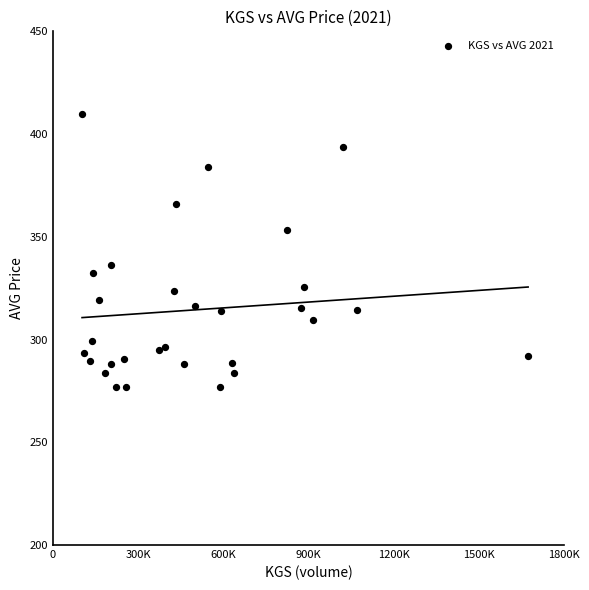

What Y value in the scatter plot is closest to 343?

336.4